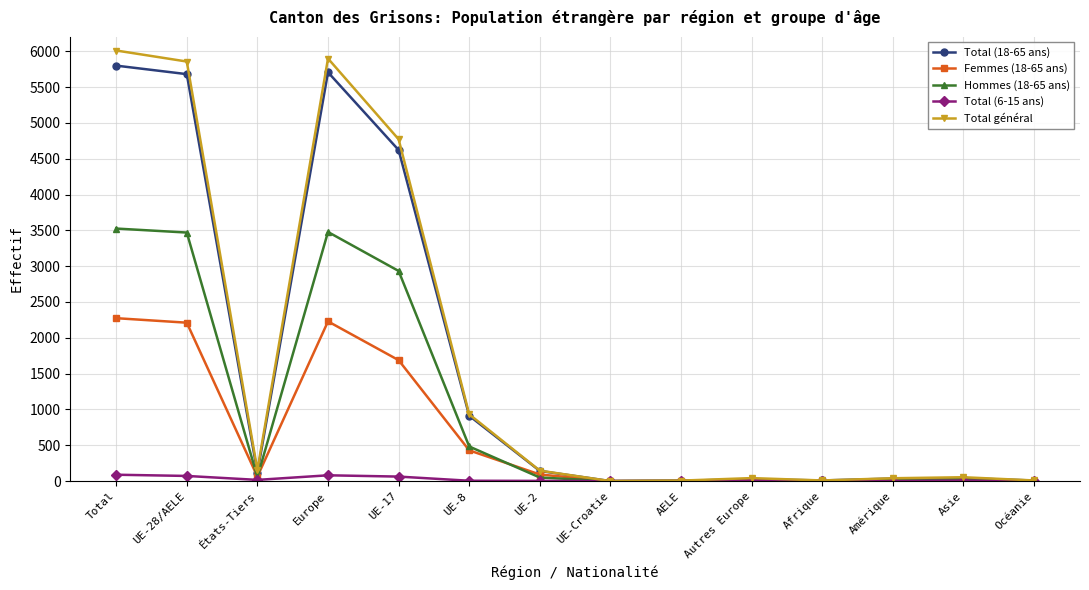

At how many categories does at least one series exceed 631?

5